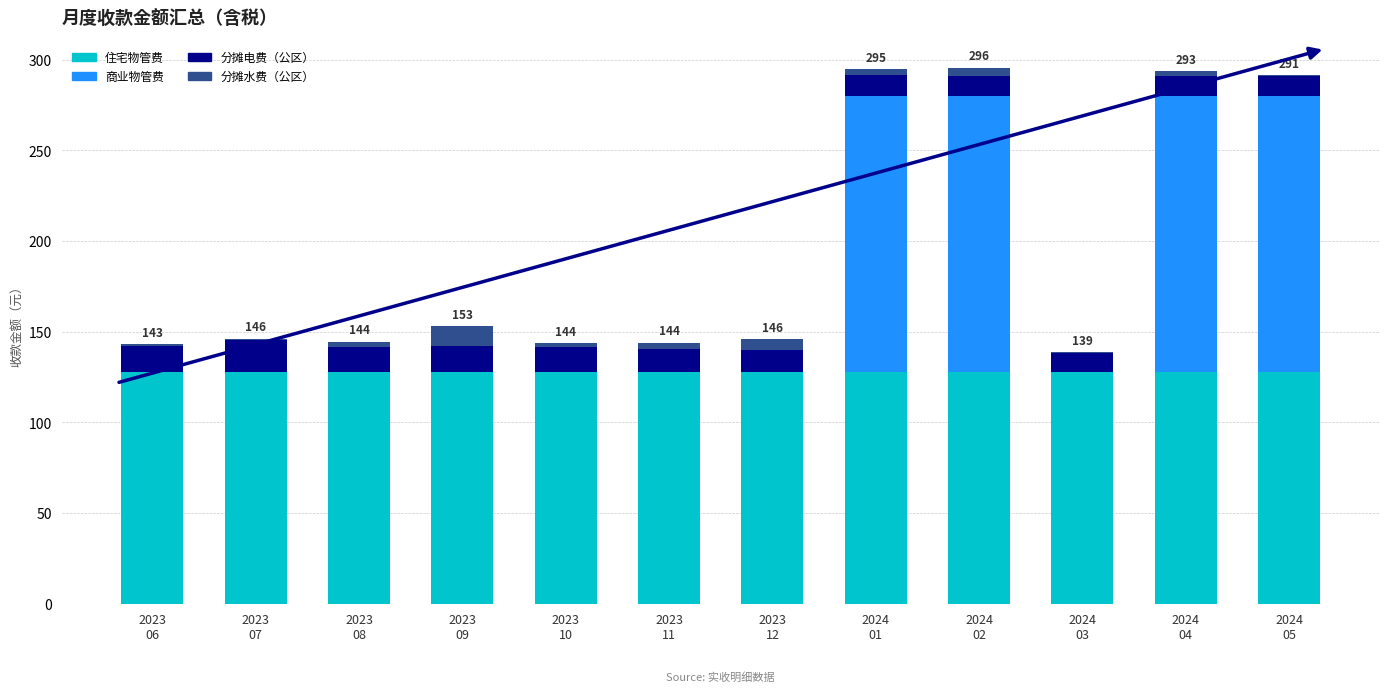

What are all the series names shown in the legend?

住宅物管费, 商业物管费, 分摊电费（公区）, 分摊水费（公区）